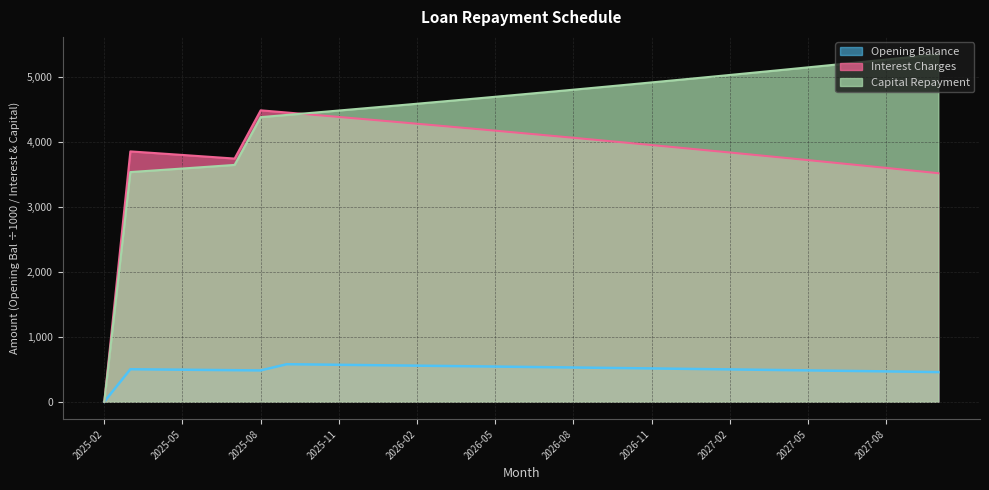

True or false: Interest Charges has a value of 3640.2 at 2027-07.

True